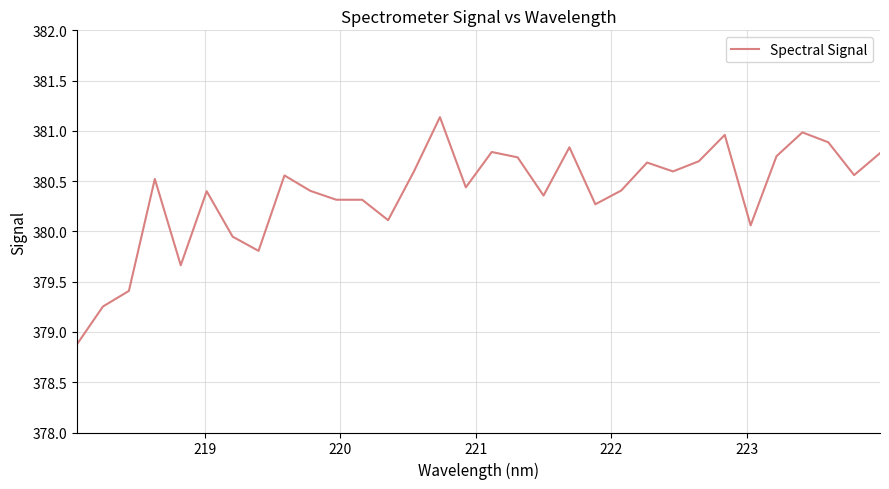

How many distinct data groups are displayed?

1